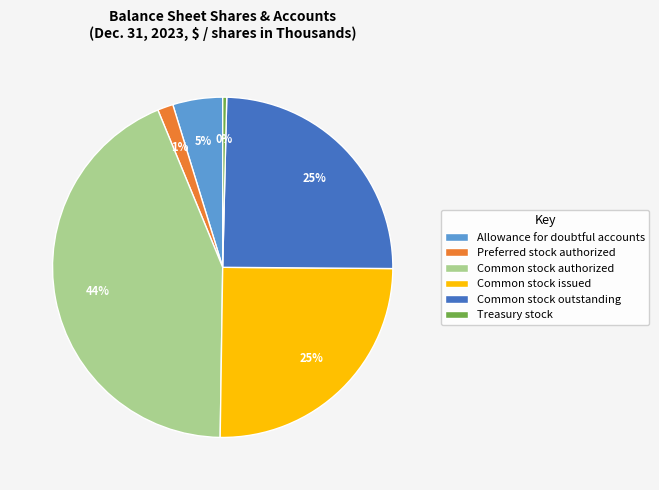

Between Treasury stock and Allowance for doubtful accounts, which is larger?

Allowance for doubtful accounts